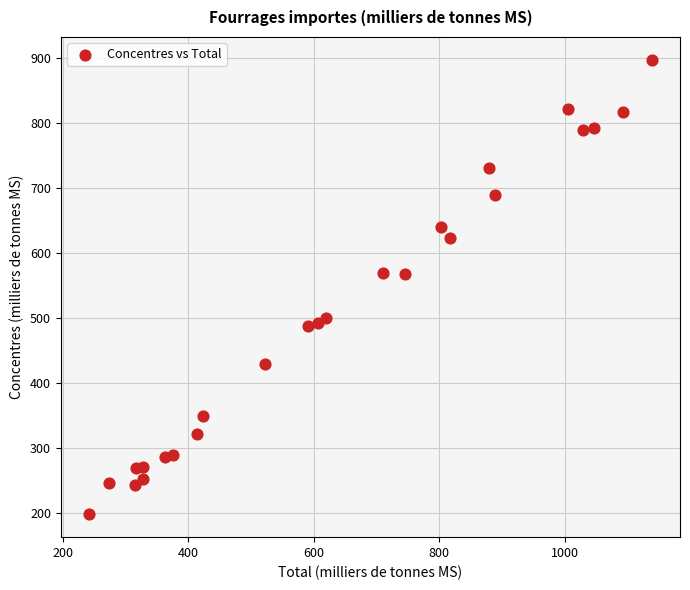

What is the range of X values (max minus min)?

897.8